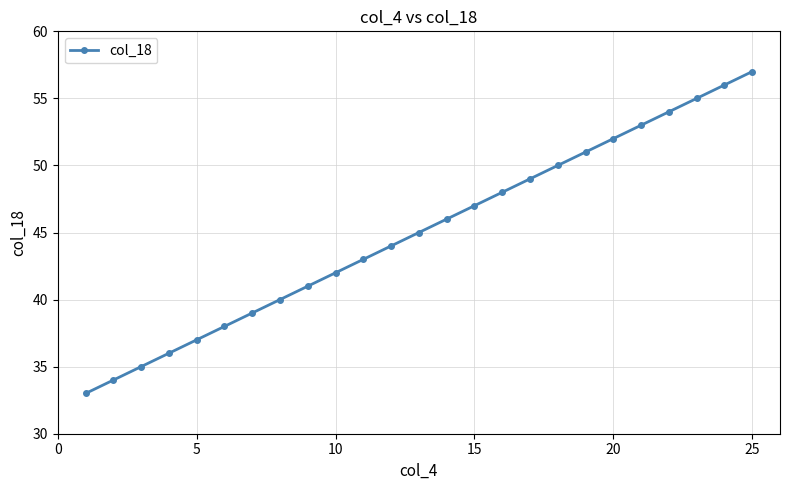

What is the difference between the maximum and second lowest values?

23